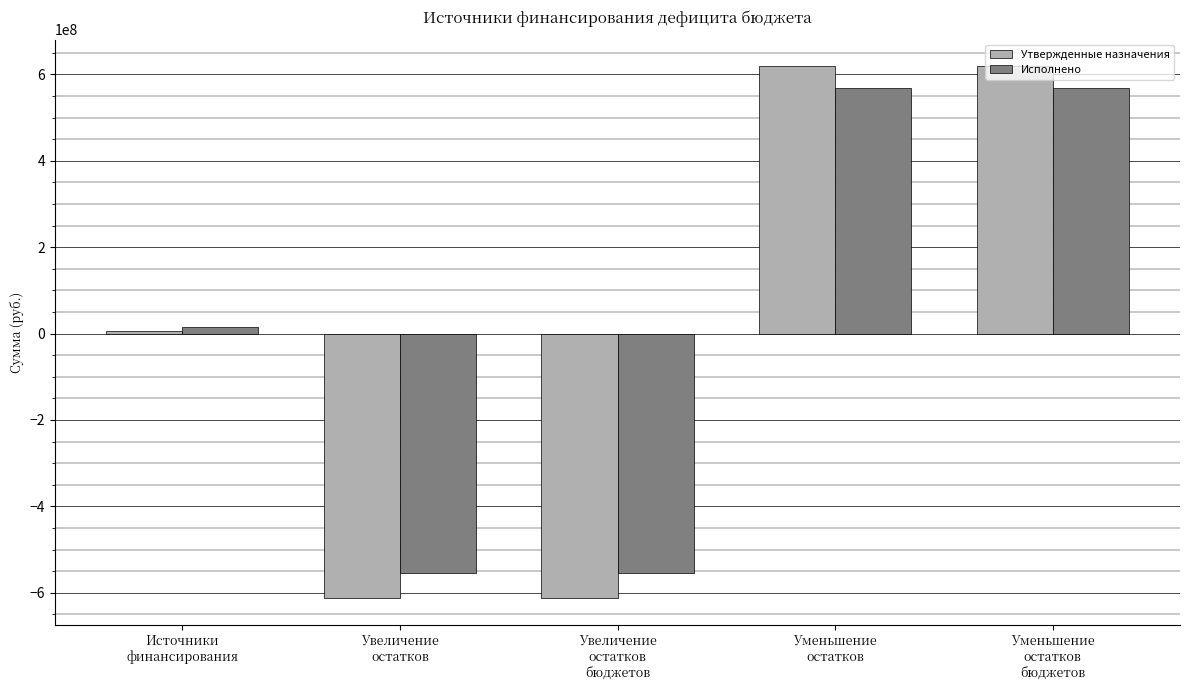

What is the highest value of the Исполнено series?

569494012.9